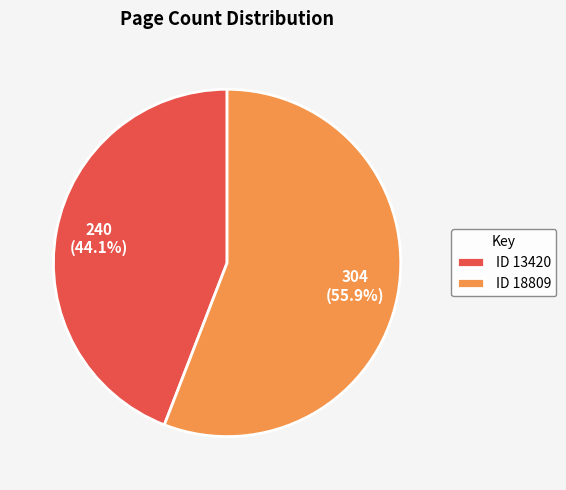

To the nearest percent, what is the difference between the largest and smallest slice percentages?

12%